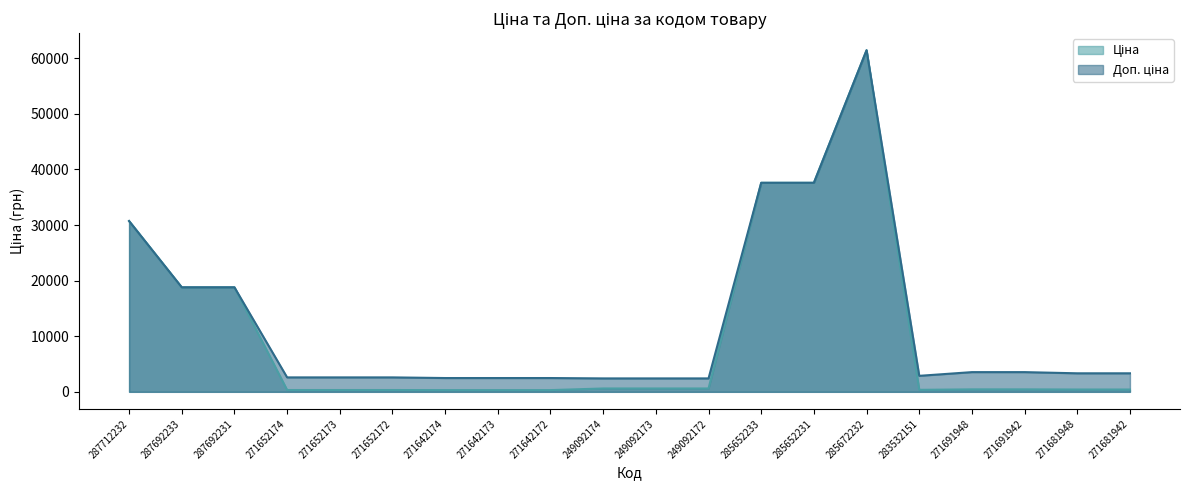

At which label is Доп. ціна closest to 31924?

287712232